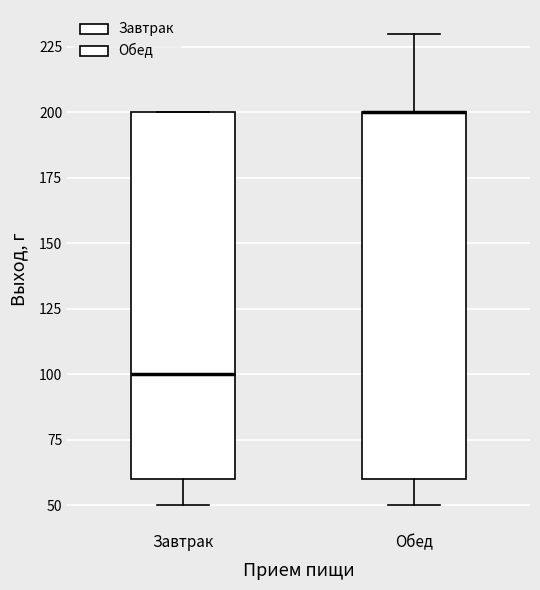

Where does the lower whisker of the box for Завтрак end on the y-axis? The values are not printed on the chart, so give them approximately, as read against the axis.

50